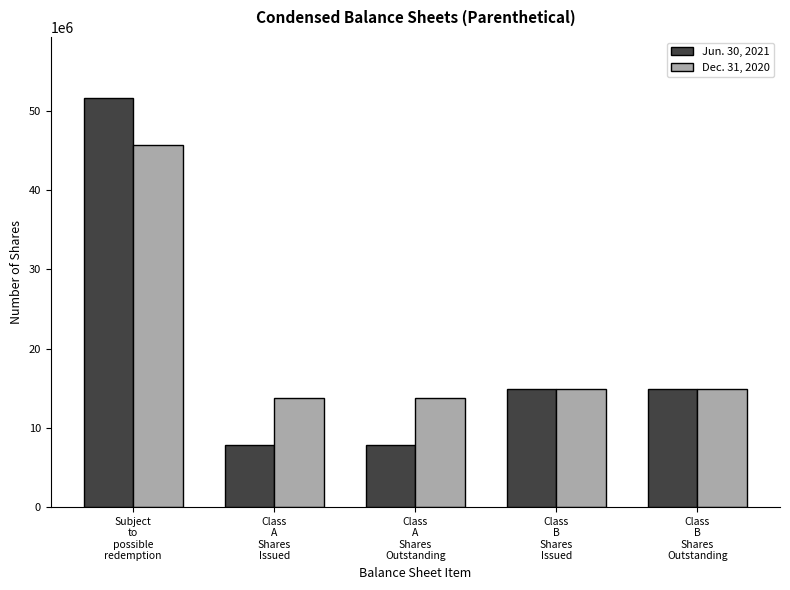

What is the minimum value shown in the chart?

7864377